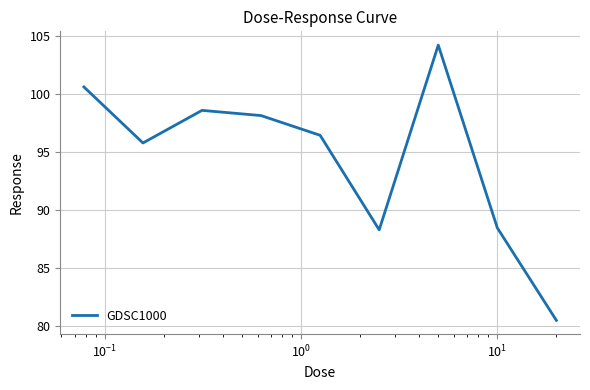

What is the difference between the second highest and second lowest values?

12.3